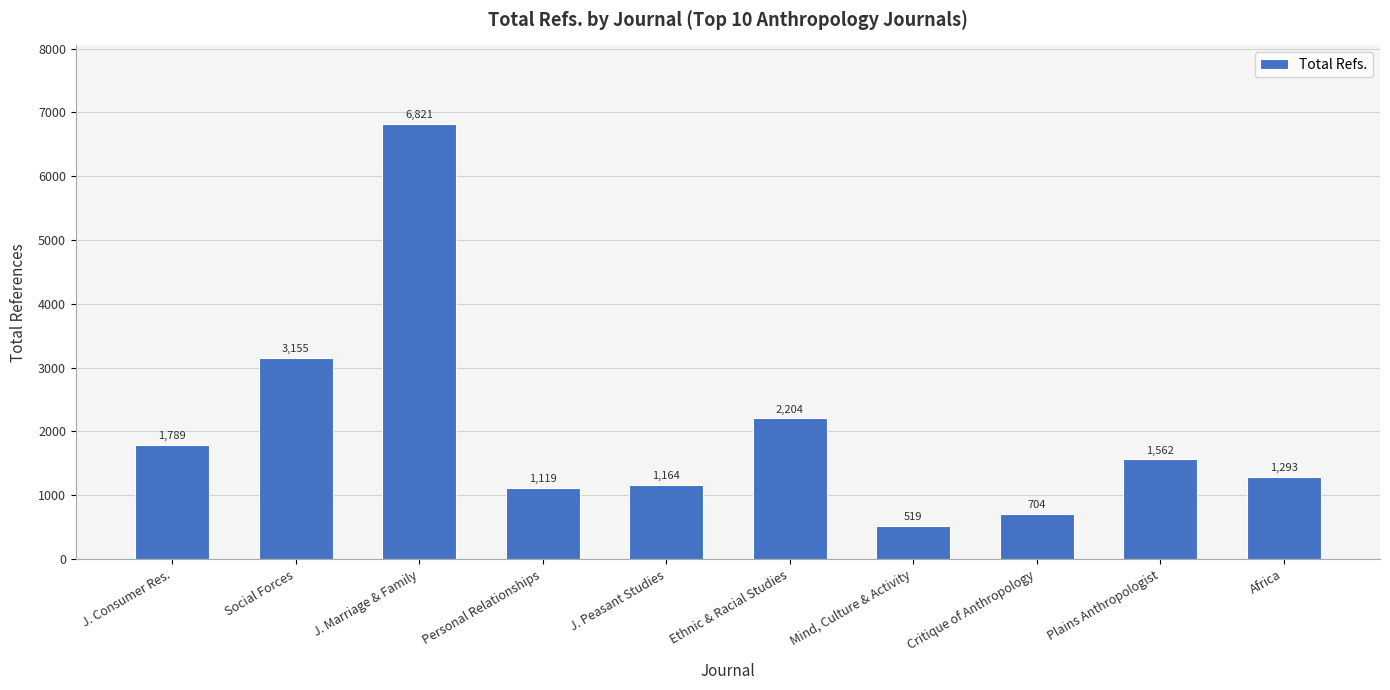

Which has a higher value, Critique of Anthropology or Ethnic & Racial Studies?

Ethnic & Racial Studies